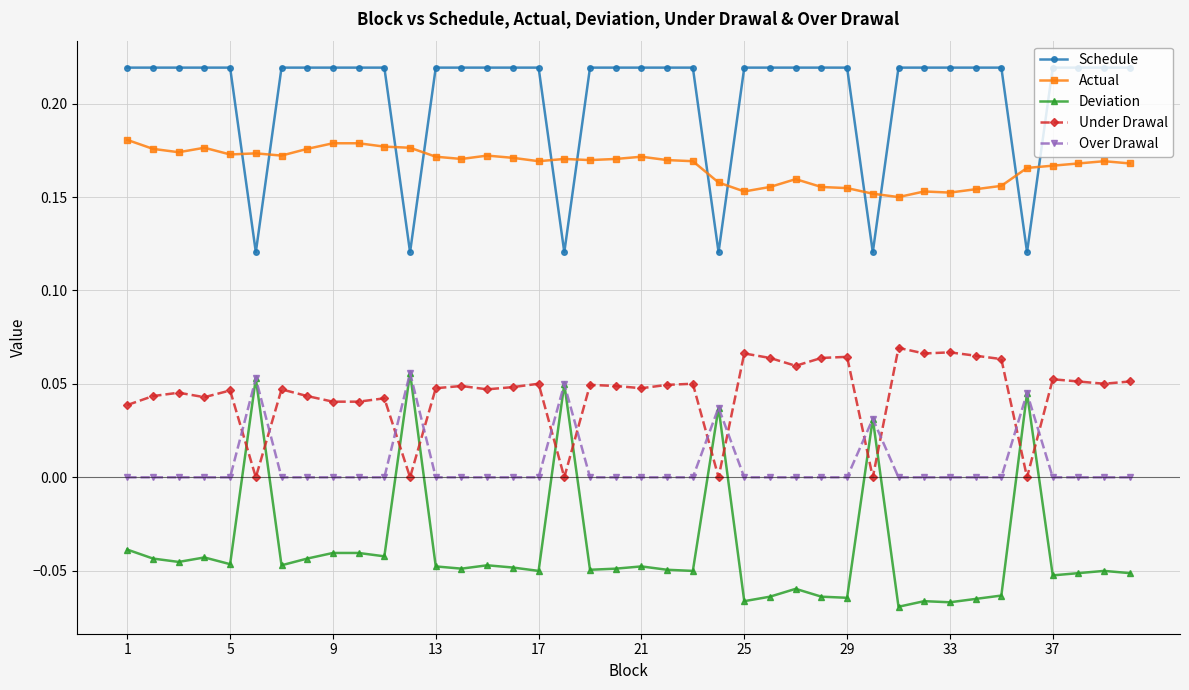

How many series are shown in this chart?

5